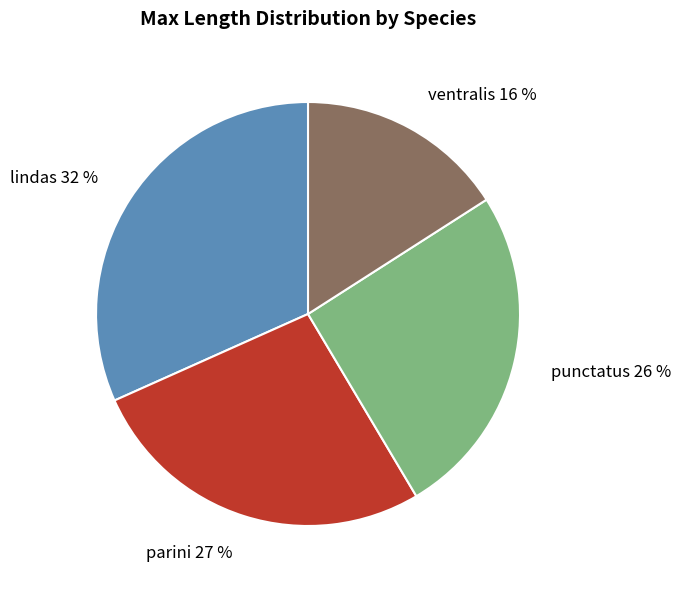

How many segments does this pie chart have?

4